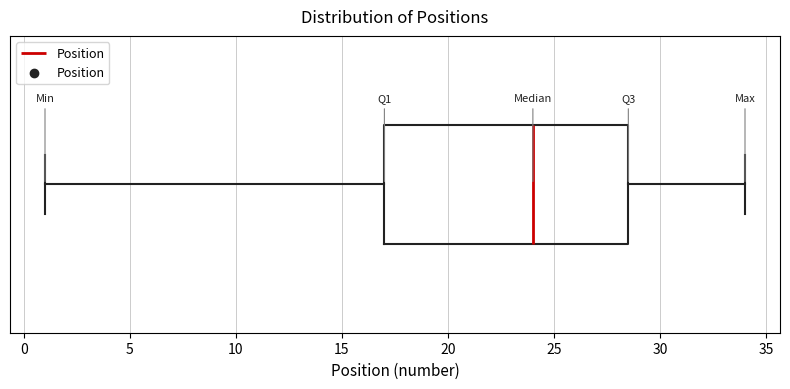

Where is the left edge of the box on the x-axis? The values are not printed on the chart, so give them approximately, as read against the axis.

17.0